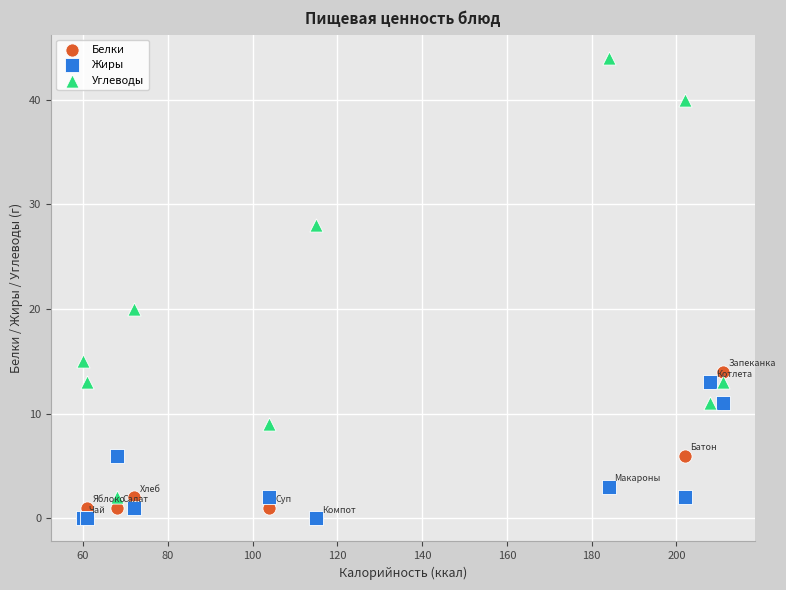

Across all series, what Y value is closest to 22?

20